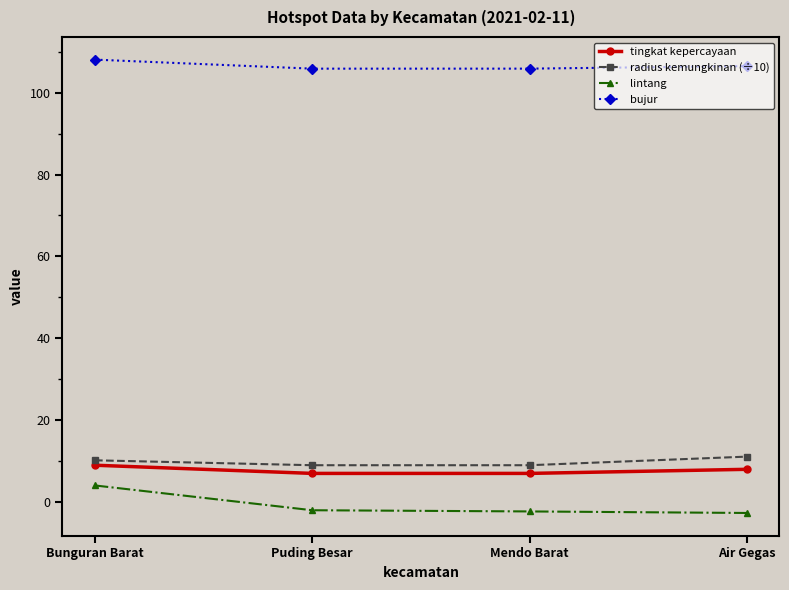

The value of bujur at Air Gegas is 106.5. True or false?

True